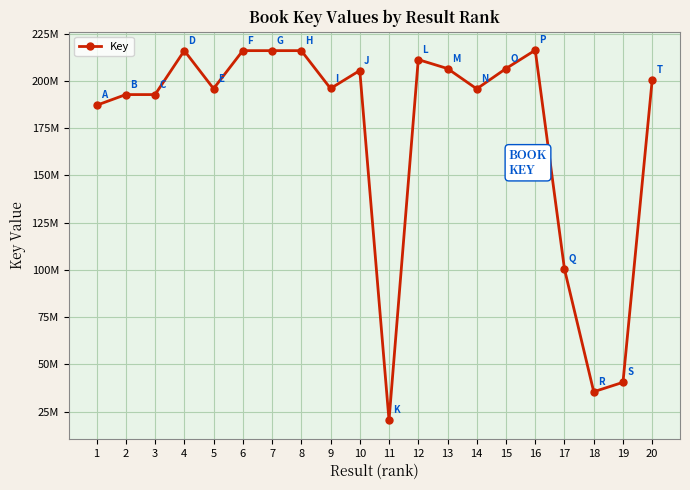

Does the chart have visible grid lines?

Yes